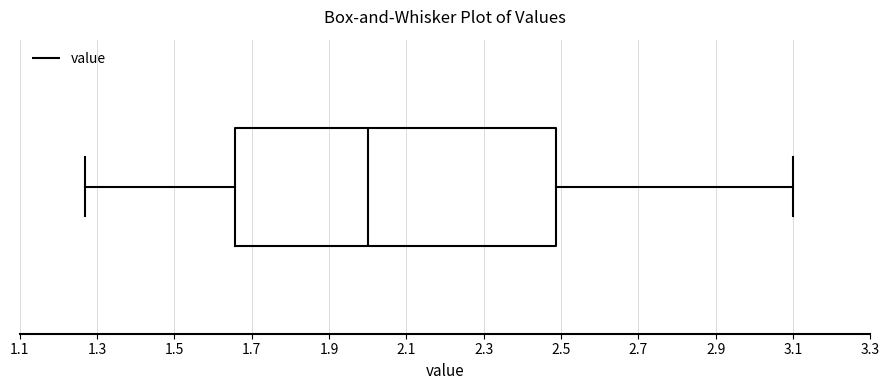

Transcribe this box plot: give where the median line is, the range the box spans, and where the two whiskers end, as read against the x-axis. The values are not printed on the chart, so give them approximately, as read against the axis.

median 2.00, box 1.66 to 2.48, whiskers 1.28 to 3.10